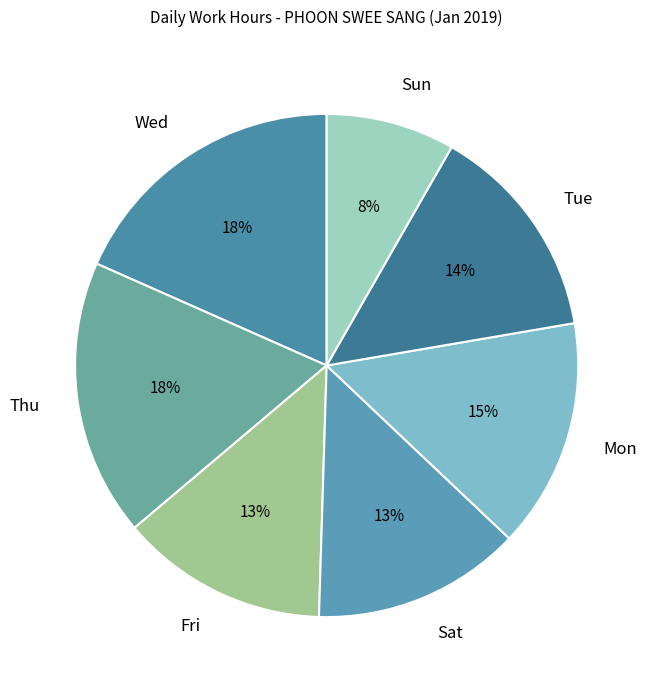

To the nearest percent, what is the average slice percentage?

14%